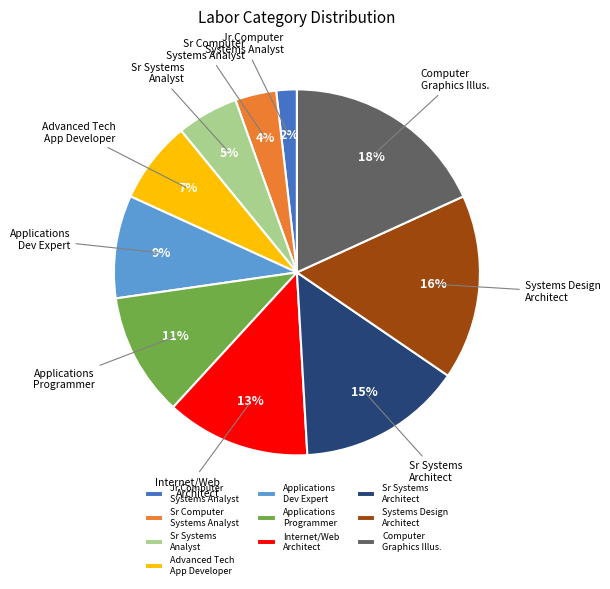

Which has a higher value, Systems Design Architect or Advanced Tech App Developer?

Systems Design Architect